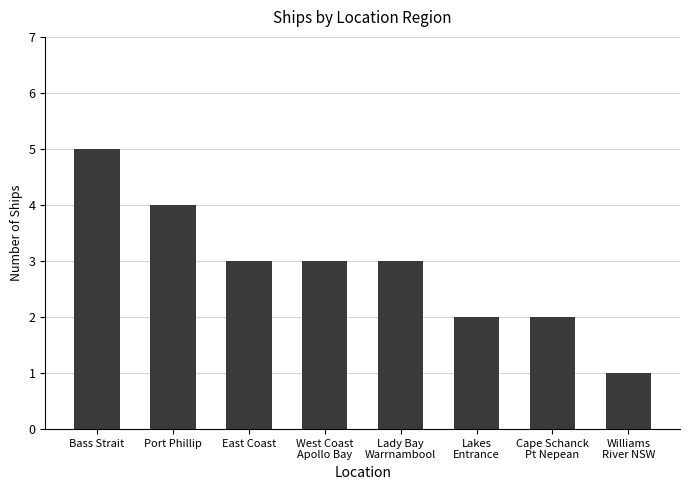

Where does the data first go above 3?

Bass Strait